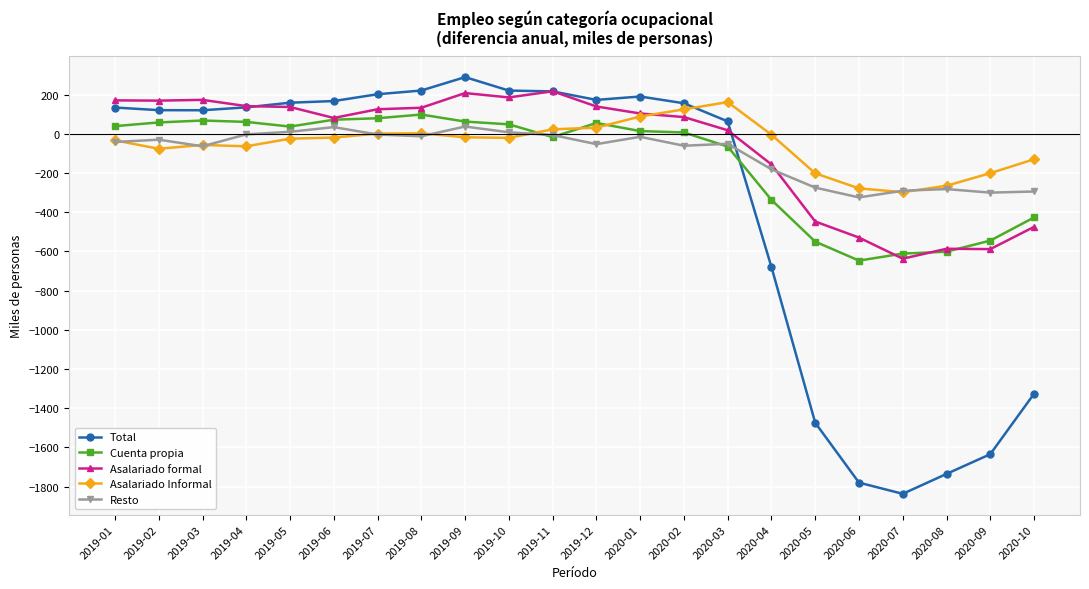

Which series changed the most between 2020-02 and 2020-09?

Total